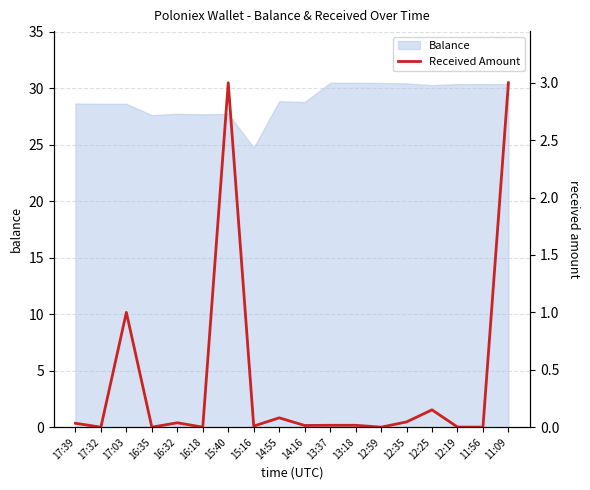

Does the chart have visible grid lines?

Yes